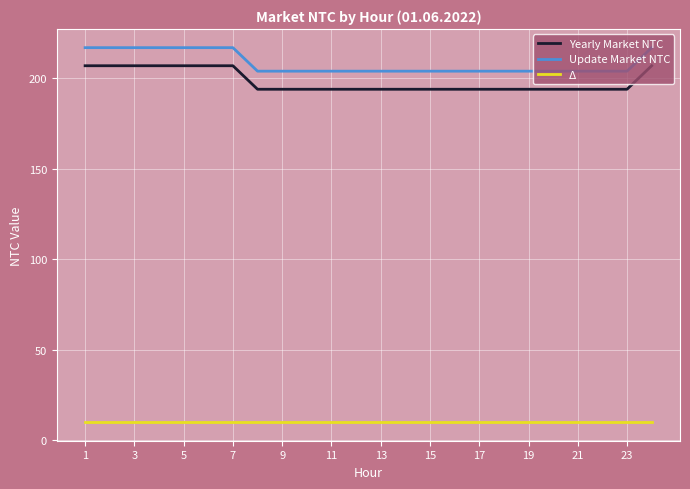

What is the lowest value of the Δ series?

10